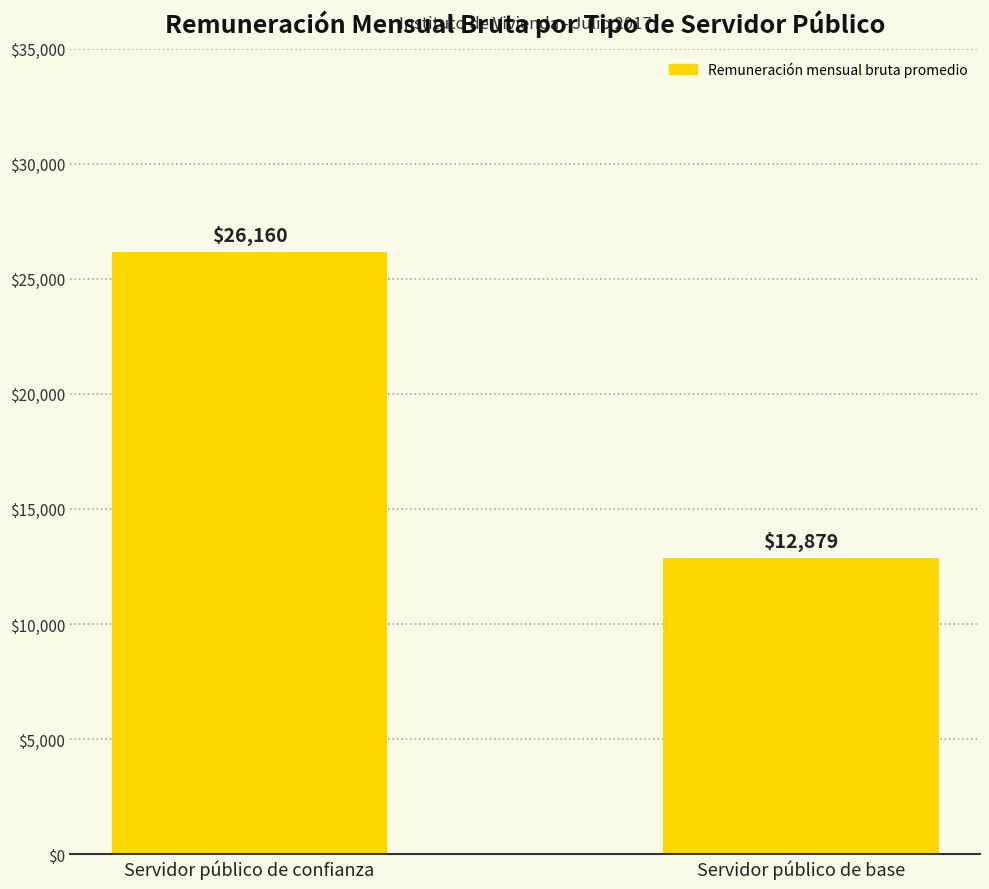

Is it true that the value at Servidor público de base is 3335.3?

False